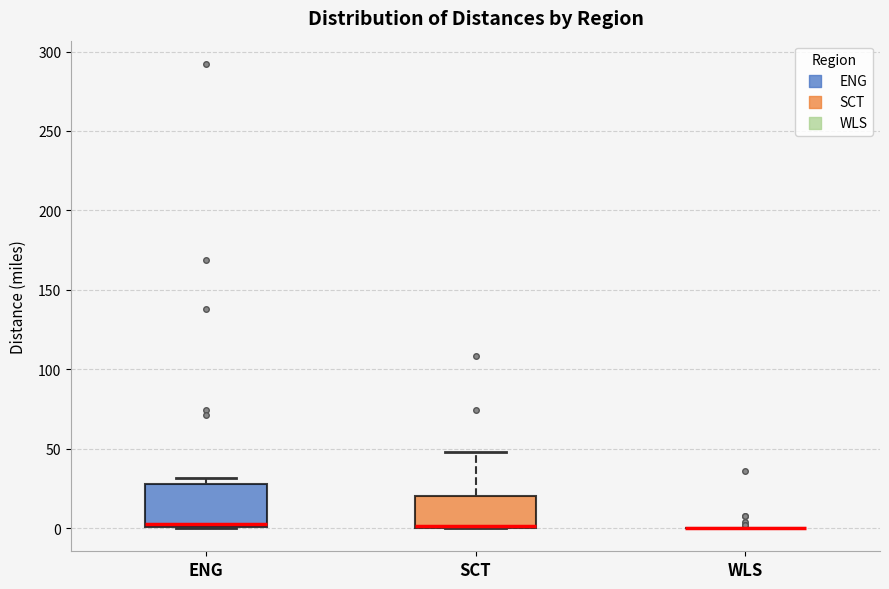

Reading left to right, transcribe this box plot: for each box, give where its median line is, the range the box spans, and where its two whiskers end, as read against the y-axis. The values are not printed on the chart, so give them approximately, as read against the axis.

ENG: median 0 (just above the box's lower edge), box 0 to 30, whiskers 0 to 30 (just above the box's upper edge)
SCT: median 0 (drawn on the box's lower edge), box 0 to 20, whiskers 0 to 50
WLS: box collapsed to a line at 0, whiskers 0 to 0